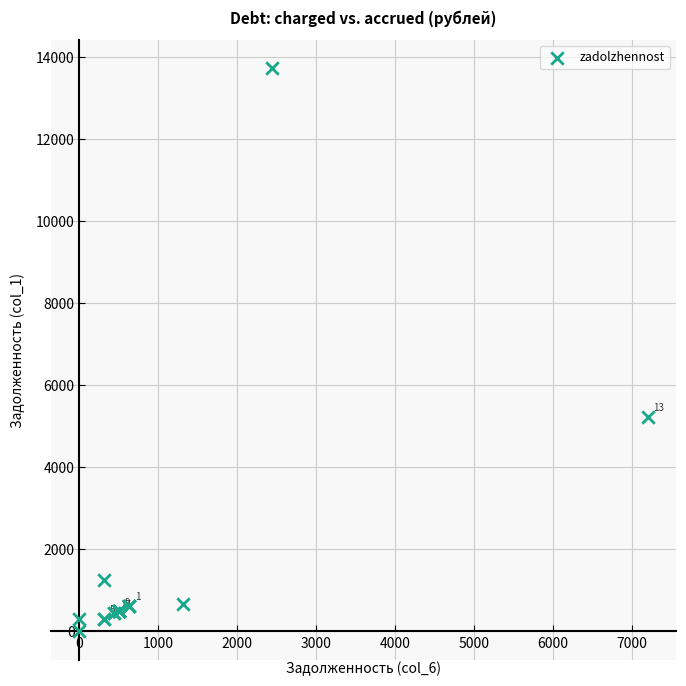

What Y value in the scatter plot is closest to 6869?

5238.5